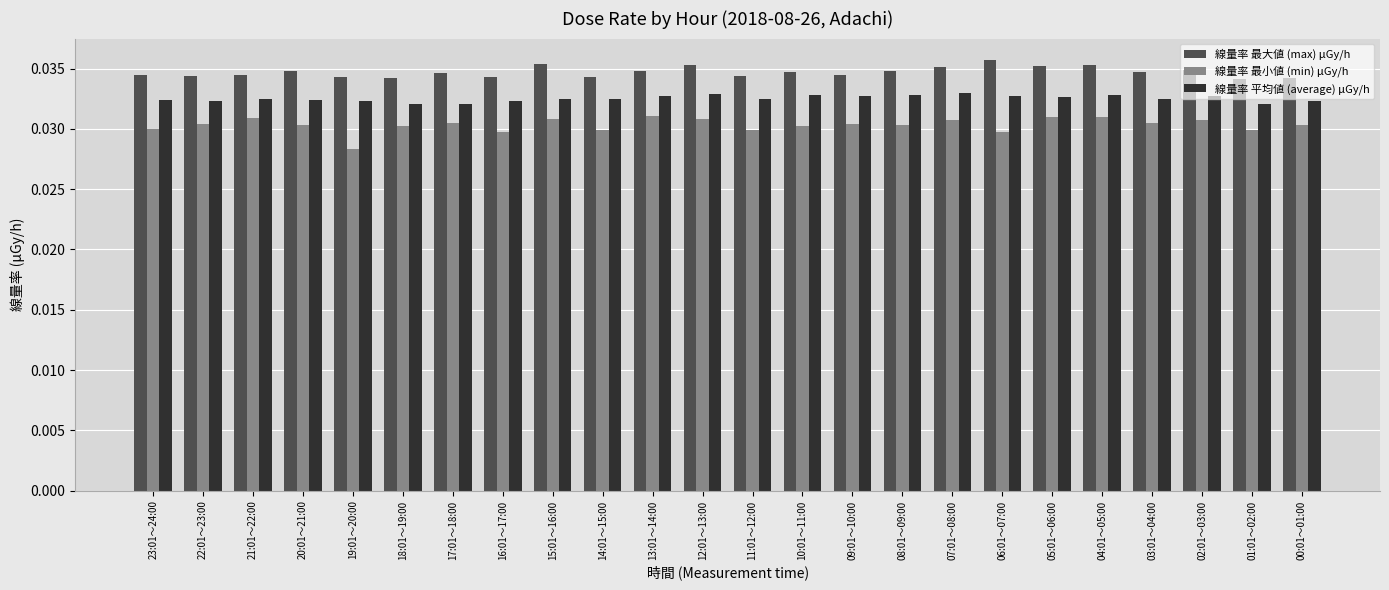

List the series in order of their overall mean, lowest first.

線量率 最小値 (min) μGy/h, 線量率 平均値 (average) μGy/h, 線量率 最大値 (max) μGy/h